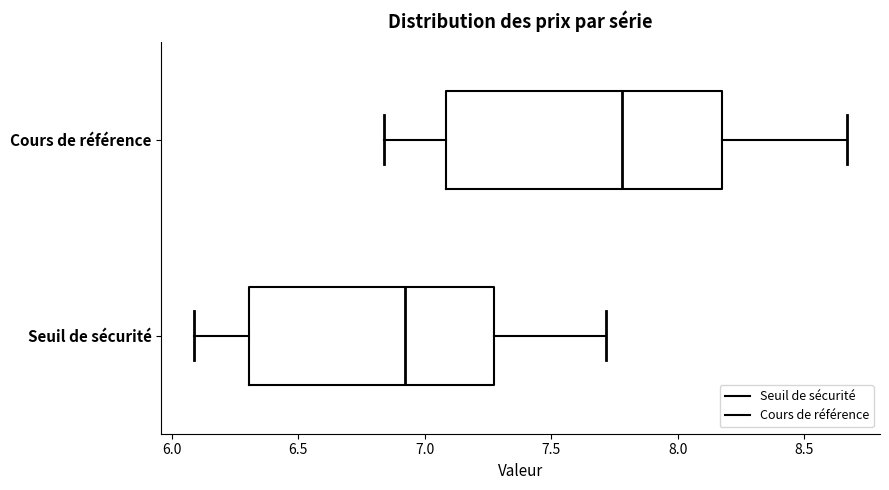

Comparing the boxes themselves (not the whiskers), which one is the widest?

Cours de référence